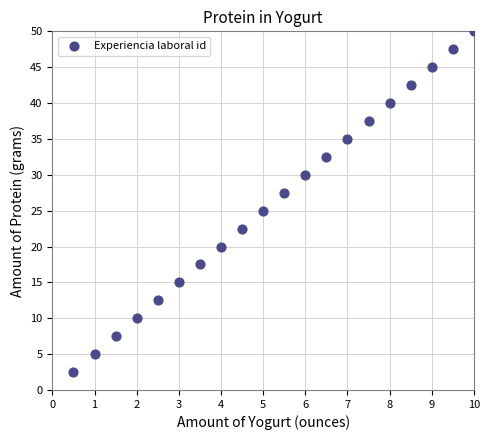

What Y value in the scatter plot is closest to 26?

25.0